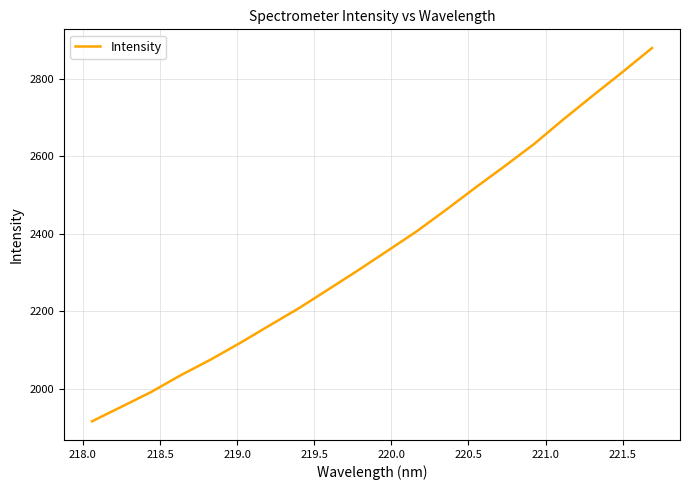

What is the greatest value displayed?

2880.2